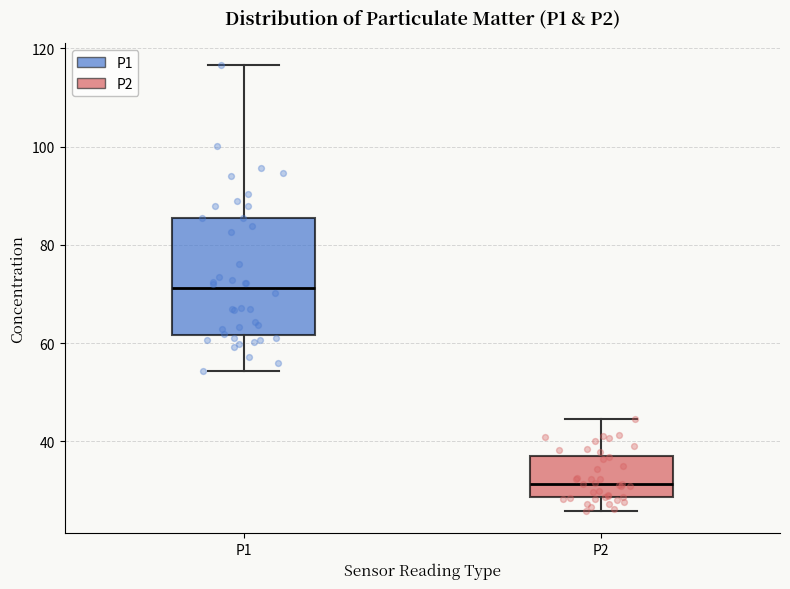

Reading left to right, transcribe this box plot: for each box, give where its median line is, the range the box spans, and where its two whiskers end, as read against the y-axis. The values are not printed on the chart, so give them approximately, as read against the axis.

P1: median 72, box 62 to 86, whiskers 54 to 116
P2: median 32, box 28 to 38, whiskers 26 to 44